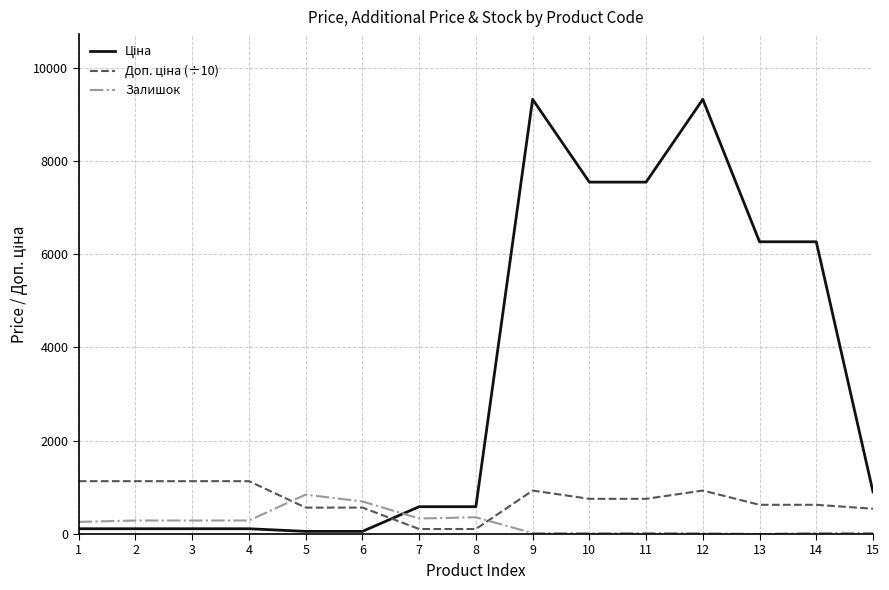

What is the maximum value shown in the chart?

9321.4